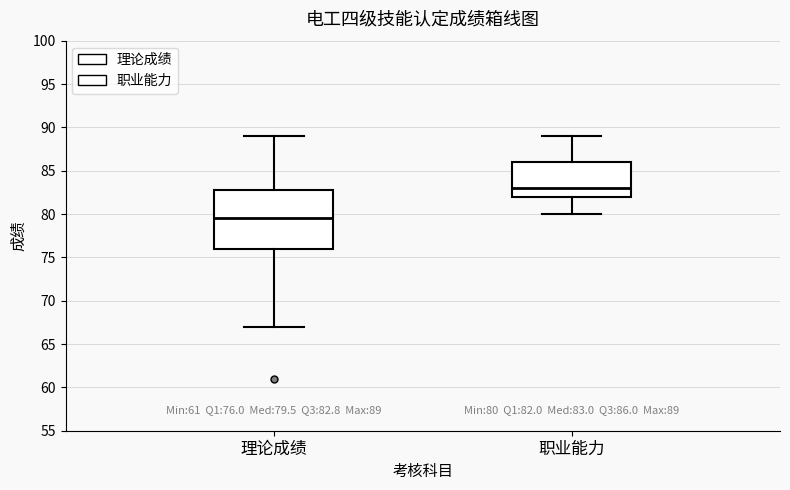

Which box's median line is the highest?

职业能力